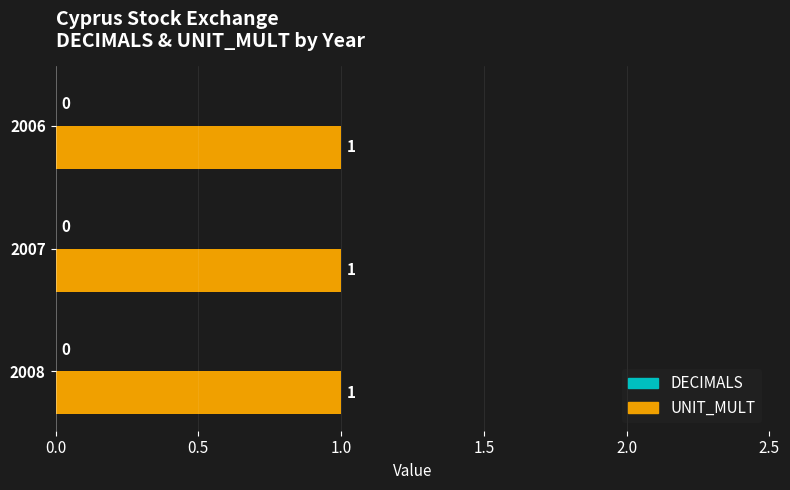

Is the value of DECIMALS at 2008 greater than the value of UNIT_MULT at 2007?

No